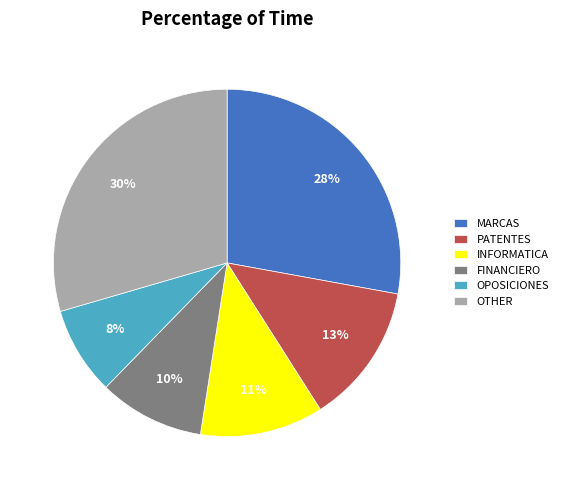

Count the number of slices in the pie.

6